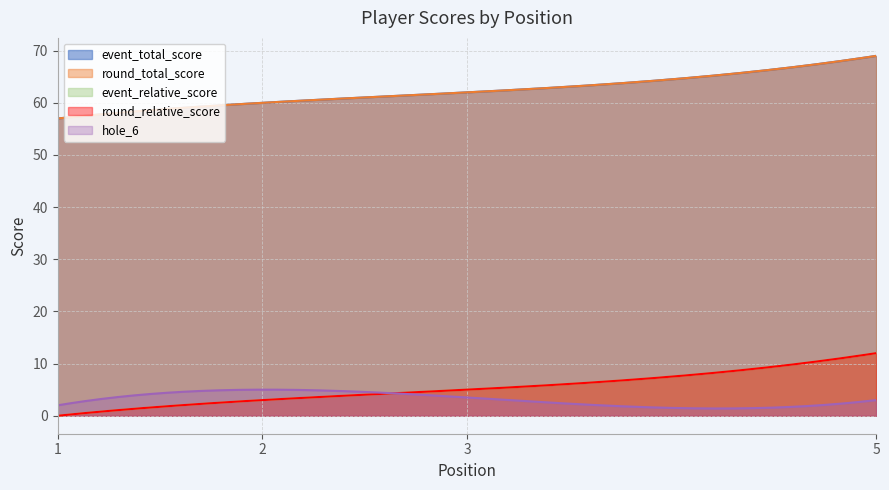

What is the value of the event_relative_score point at the 2nd from the left?

3